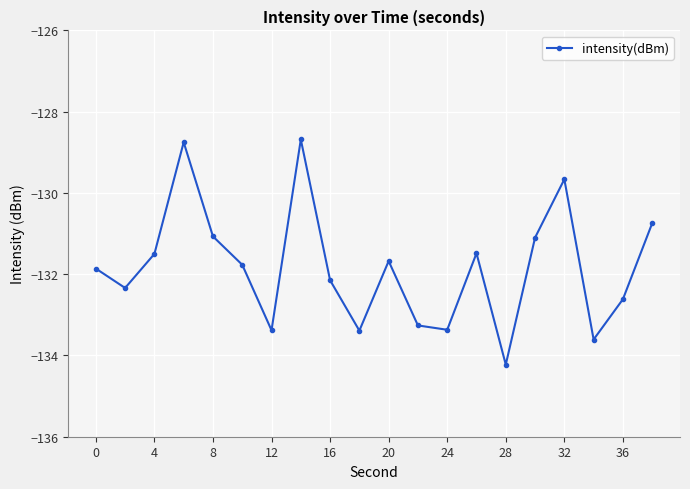

What is the greatest value displayed?

-128.7